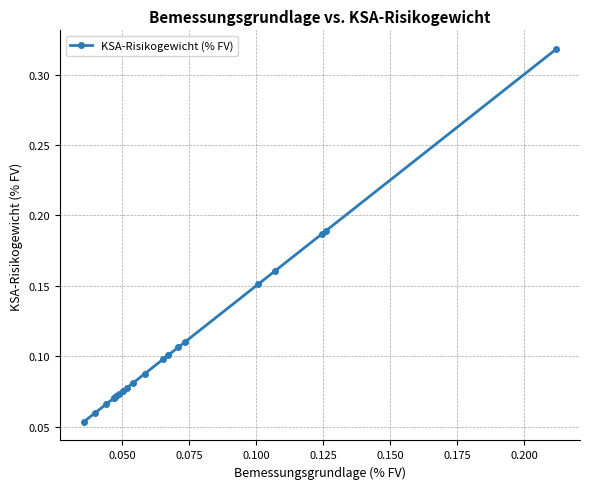

What is the sum of all values?

2.2